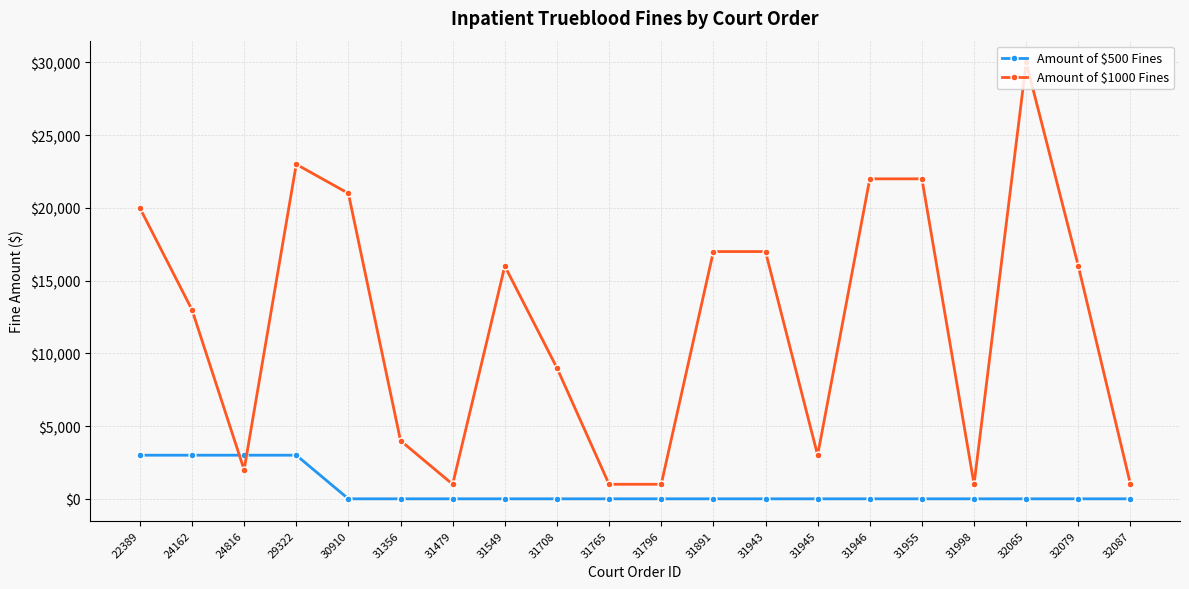

What is the total value across all series at 31765?

1000